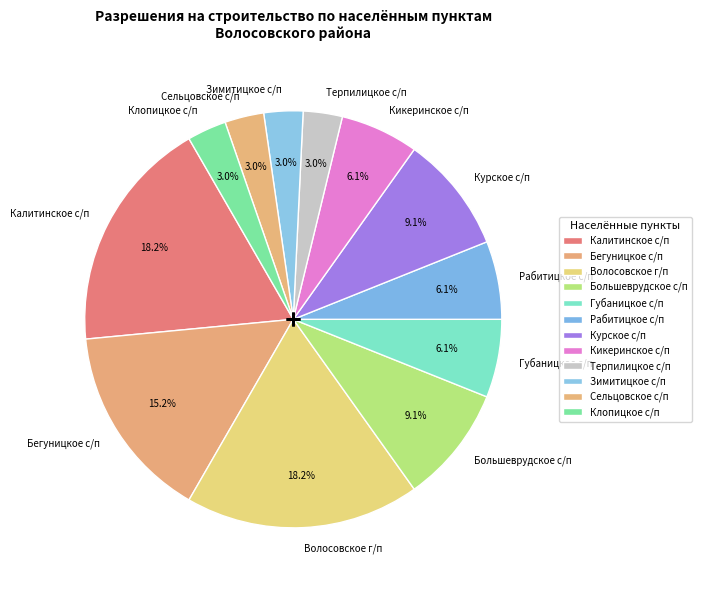

How many slices are in this pie chart?

12